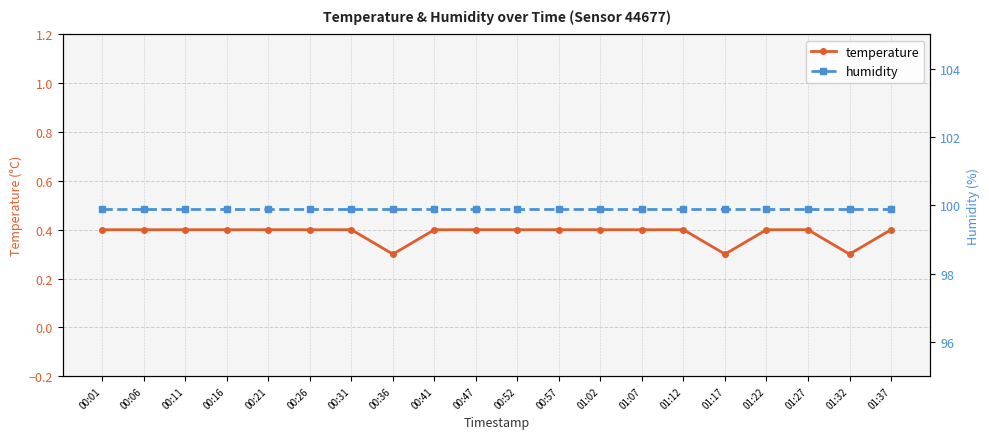

True or false: humidity and temperature cross at least once.

False